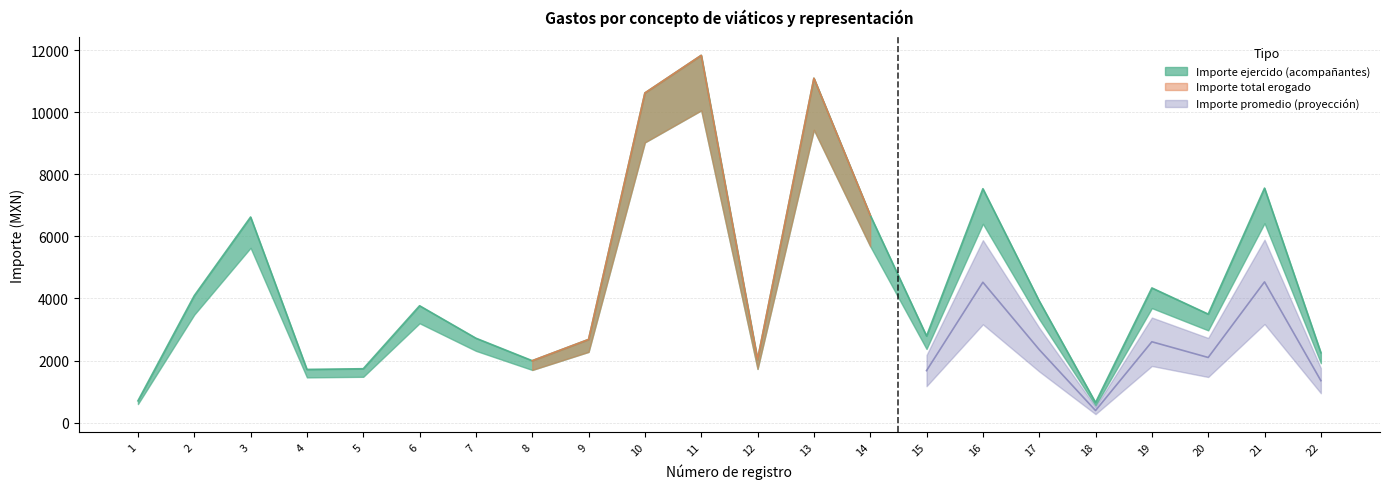

At how many categories does at least one series exceed 3043?

12